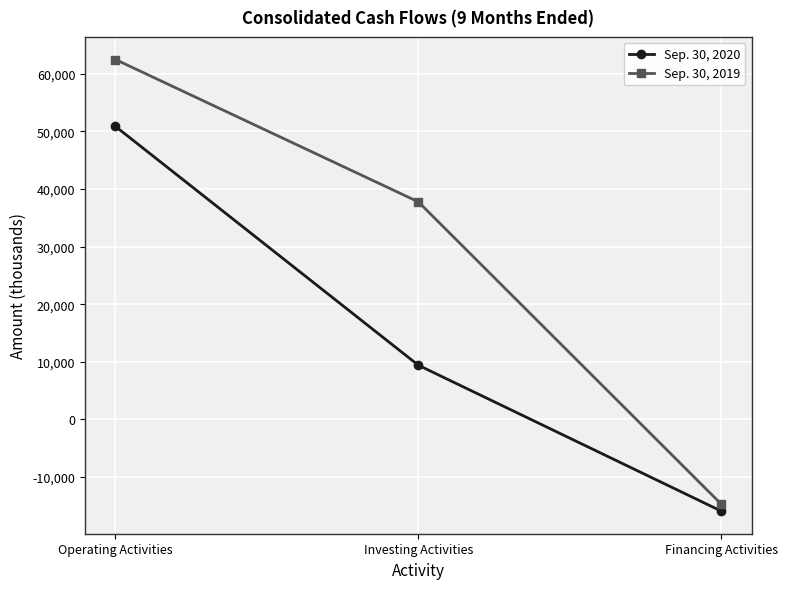

Reading right to left, extract all data points from this chart.

Sep. 30, 2020: -15919	9406	50868
Sep. 30, 2019: -14715	37763	62478